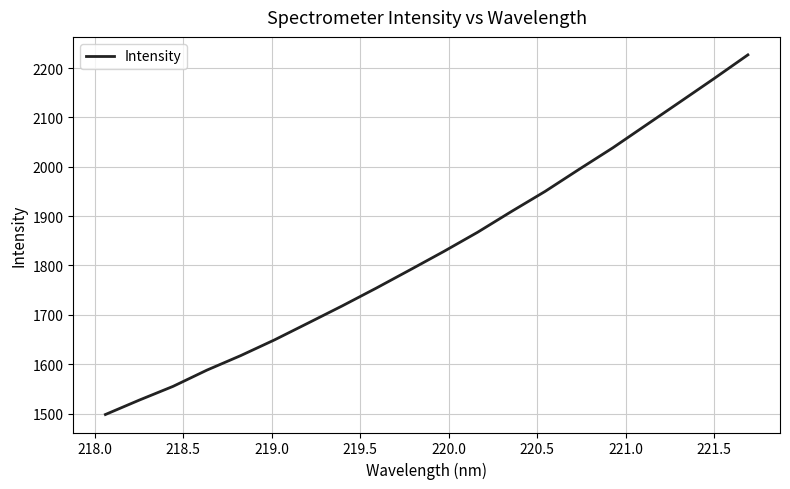

What is the minimum value shown in the chart?

1498.1